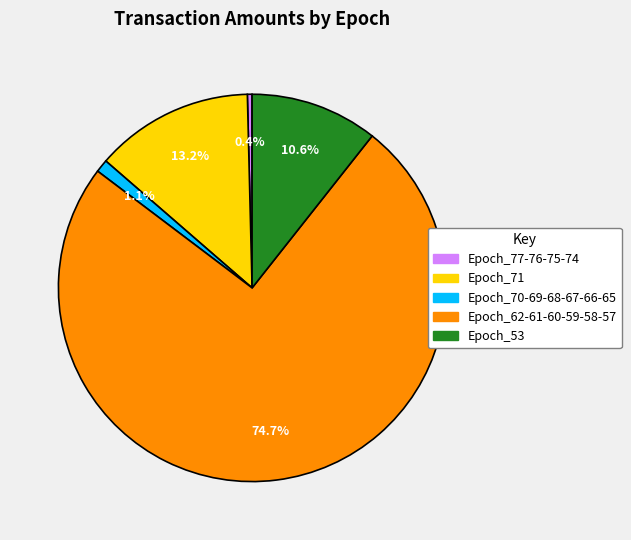

Rank the categories by value from highest to lowest.

Epoch_62-61-60-59-58-57, Epoch_71, Epoch_53, Epoch_70-69-68-67-66-65, Epoch_77-76-75-74